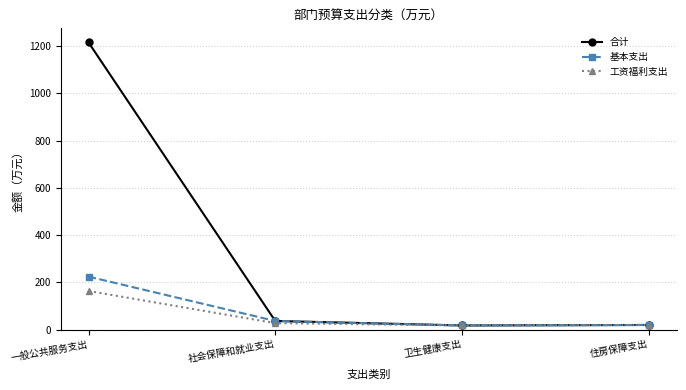

Which category has the highest value across all series?

一般公共服务支出